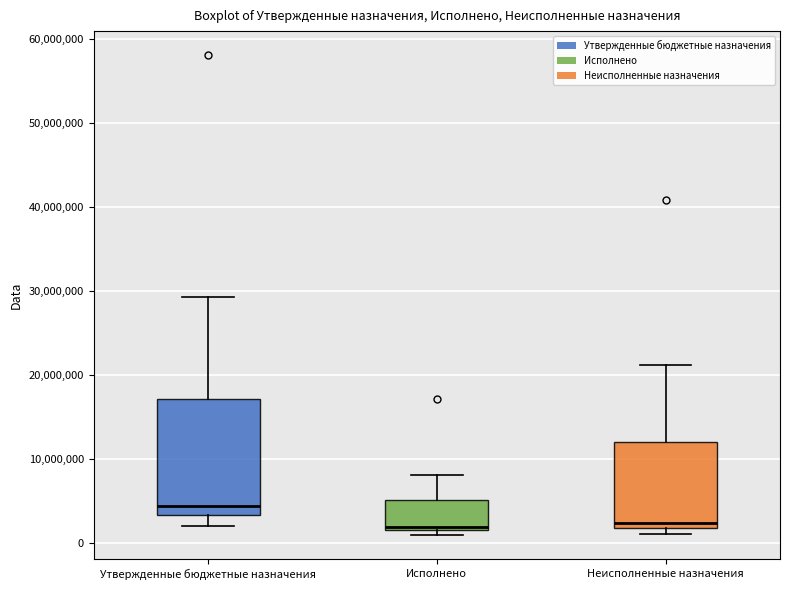

Comparing the boxes themselves (not the whiskers), which one is the tallest?

Утвержденные бюджетные назначения